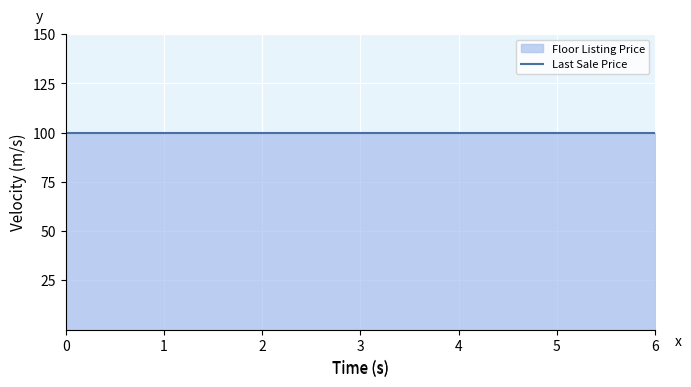

How many data points in Floor Listing Price are above 68?

8